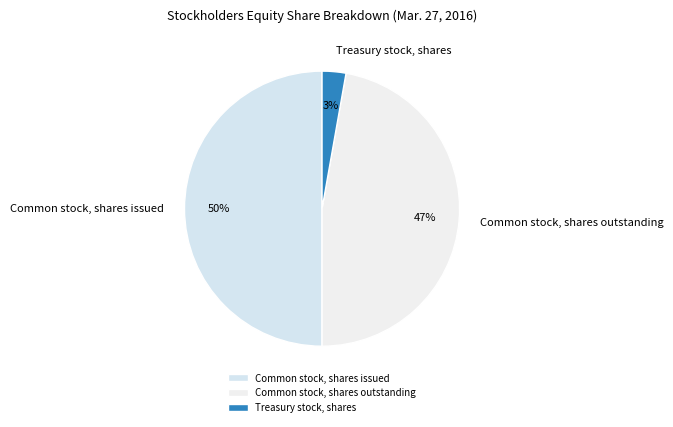

Which slice is the largest?

Common stock, shares issued